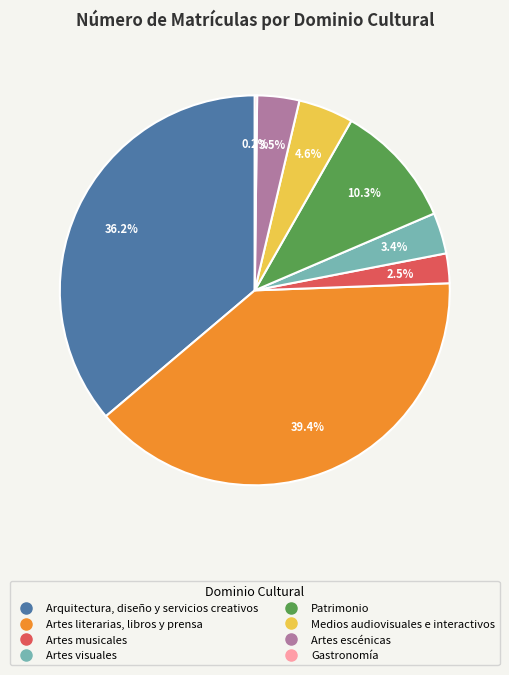

To the nearest percent, what is the difference between the largest and smallest slice percentages?

39%